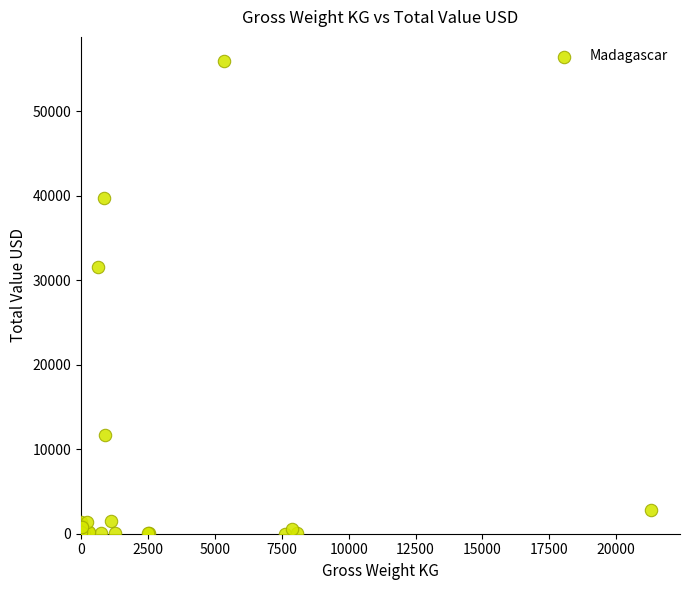

What Y value in the scatter plot is closest to 28000?

31512.6